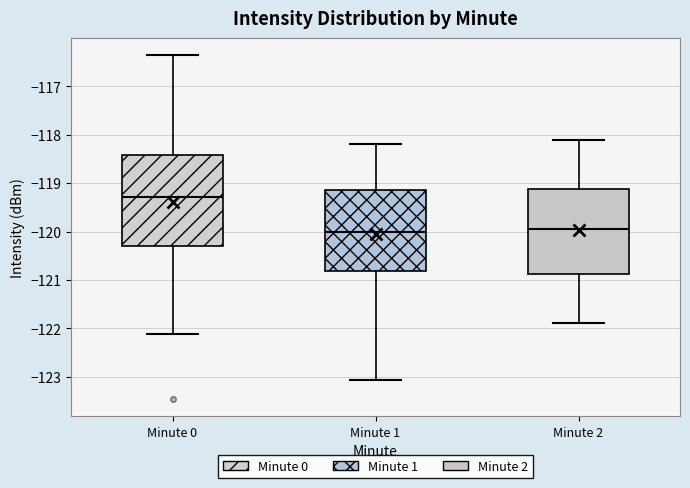

Reading left to right, read every box against the y-axis: the position of its median line, the range the box covers, and the ends of its whiskers. The values are not printed on the chart, so give them approximately, as read against the axis.

Minute 0: median -119.3, box -120.3 to -118.4, whiskers -122.1 to -116.4
Minute 1: median -120.0, box -120.8 to -119.1, whiskers -123.1 to -118.2
Minute 2: median -119.9, box -120.9 to -119.1, whiskers -121.9 to -118.1